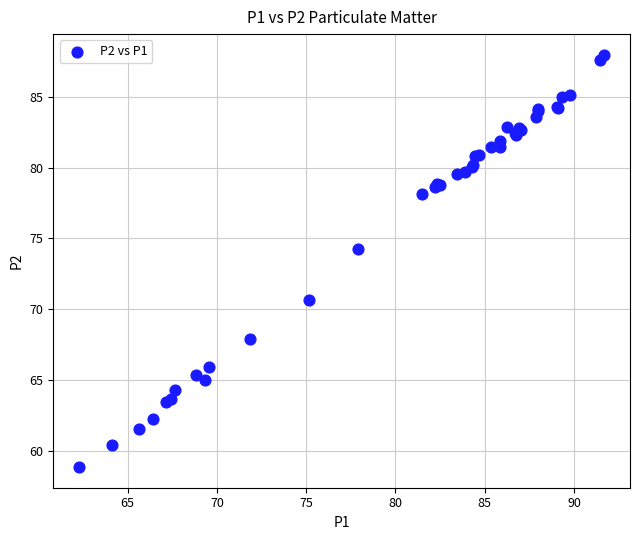

What Y value in the scatter plot is closest to 73?

74.2